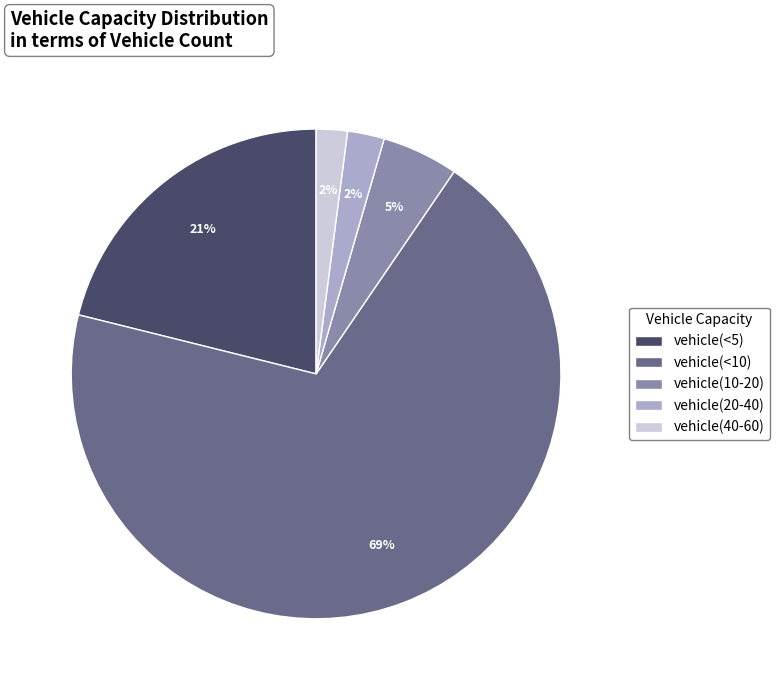

Is vehicle(<10) the majority of the pie?

Yes